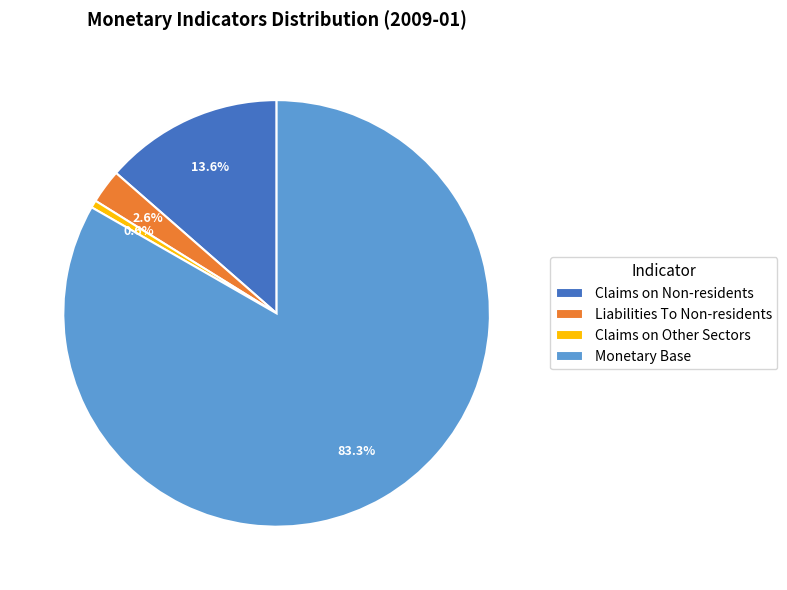

To the nearest percent, what is the difference between the largest and smallest slice percentages?

83%